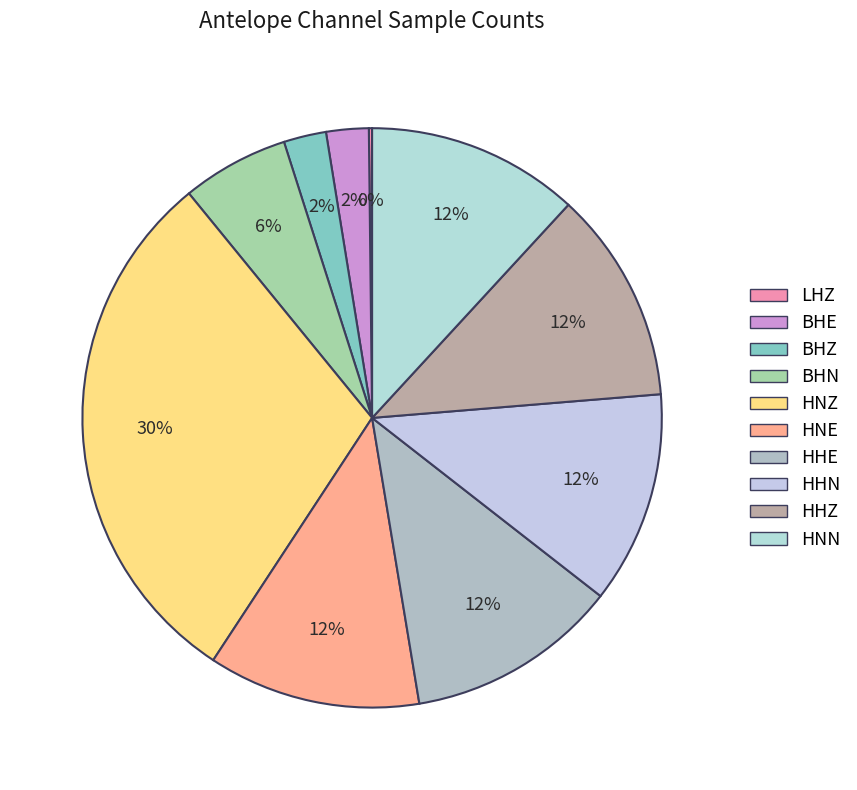

Is it true that HNN is 6% of the pie?

False